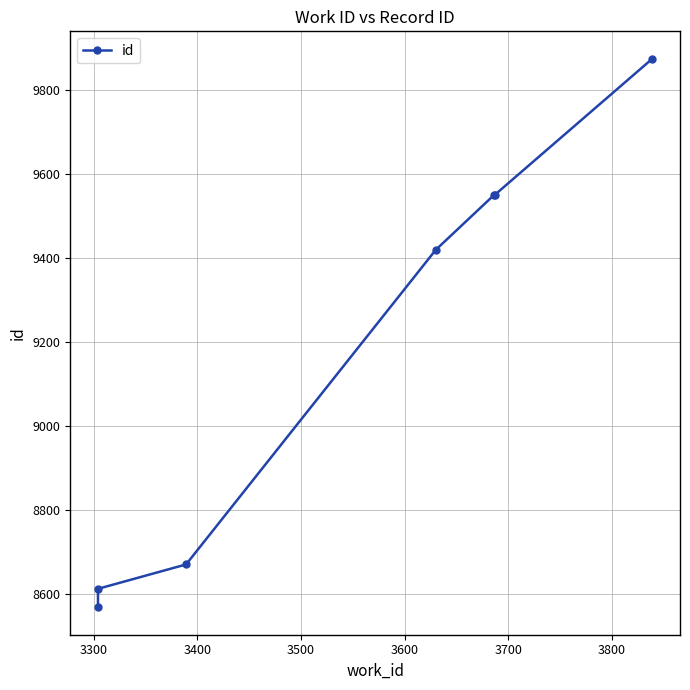

Approximately how many times larger is the value at 3500 compared to 3300?

1.1